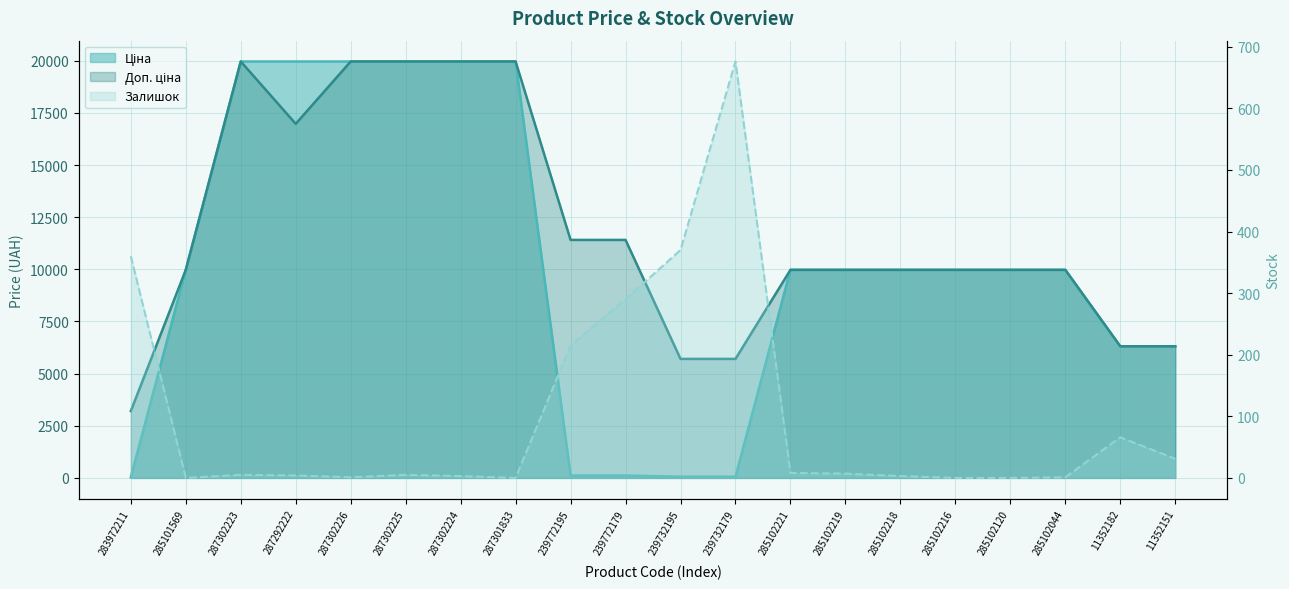

The value of Ціна at 287302225 is 34037.0. True or false?

False